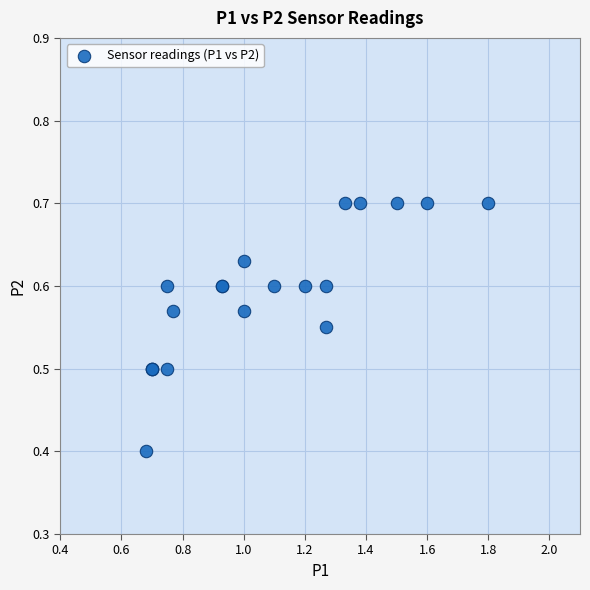

What Y value in the scatter plot is closest to 0?

0.4